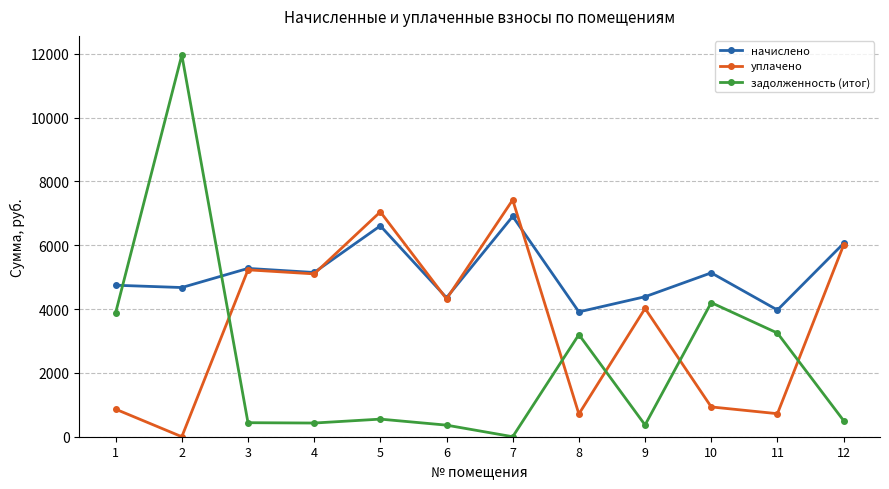

Rank the series by their maximum value, from highest to lowest.

задолженность (итог), уплачено, начислено